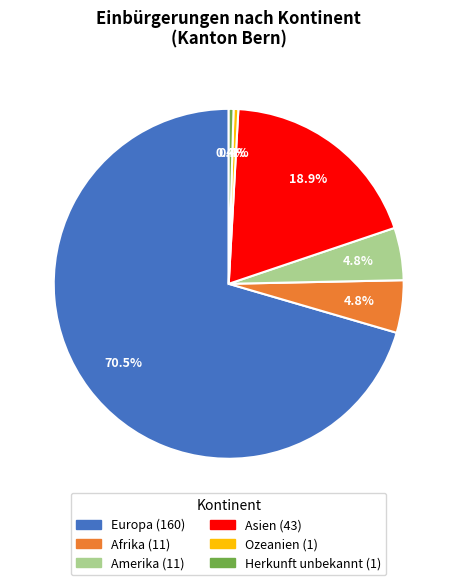

Which has a higher value, Herkunft unbekannt or Asien?

Asien